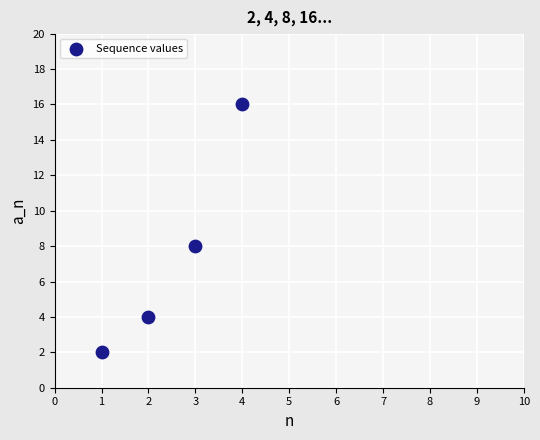

What is the range of Y values (max minus min)?

14